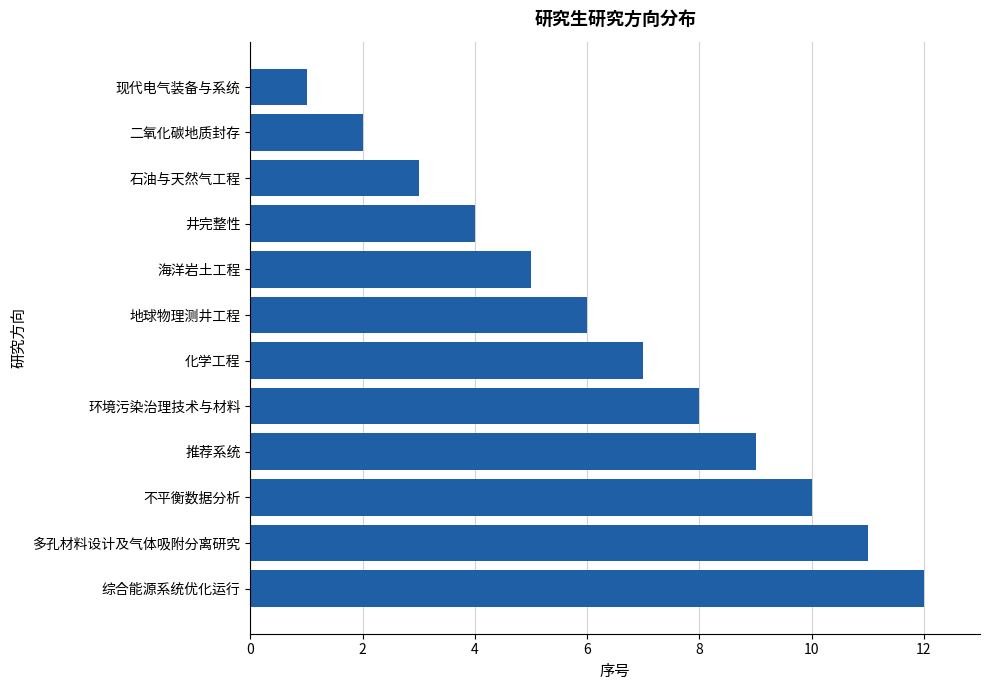

What is the sum of all values?

78